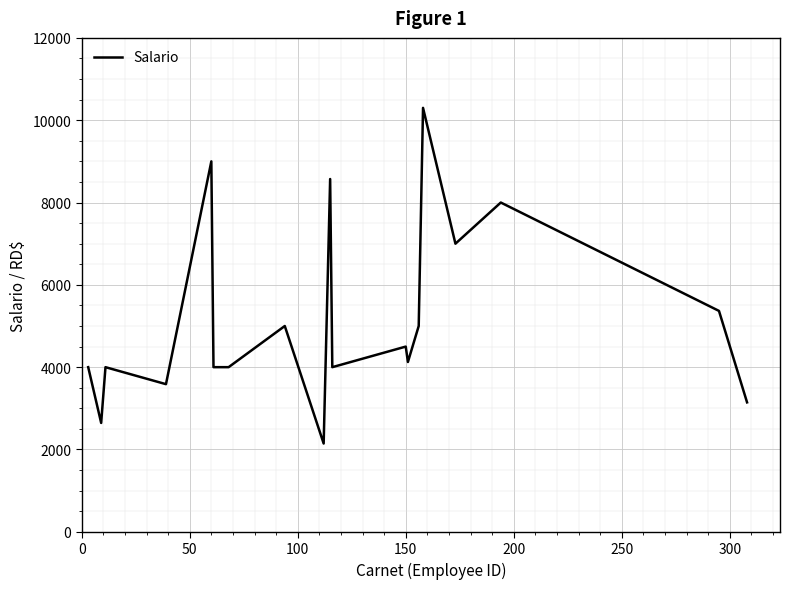

What is the minimum value shown in the chart?

2145